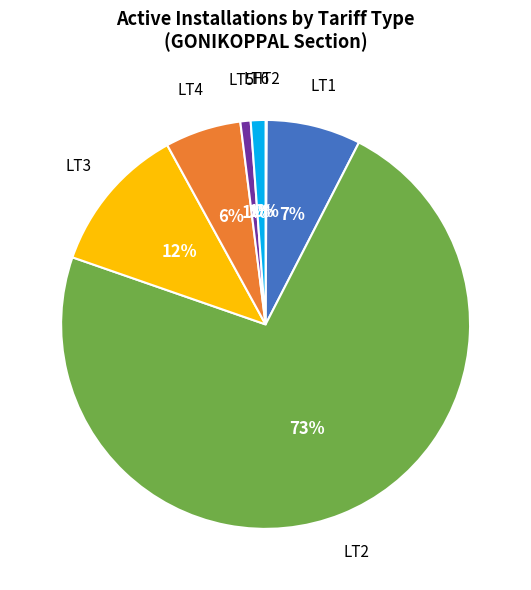

Which has a higher value, LT2 or LT3?

LT2